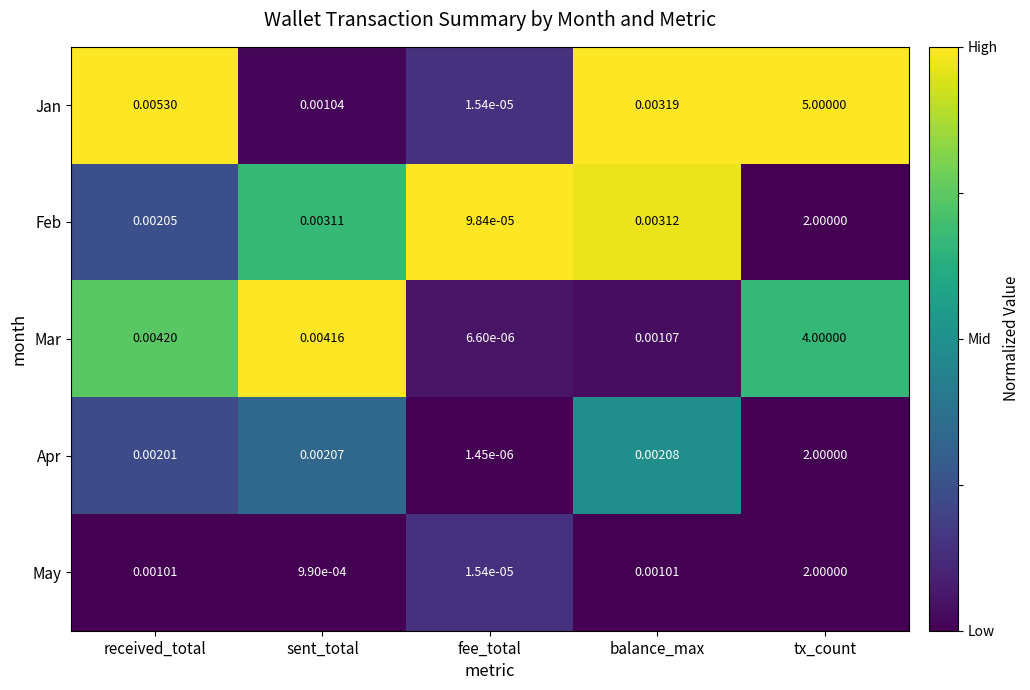

Which series has the largest range (max minus min)?

Jan